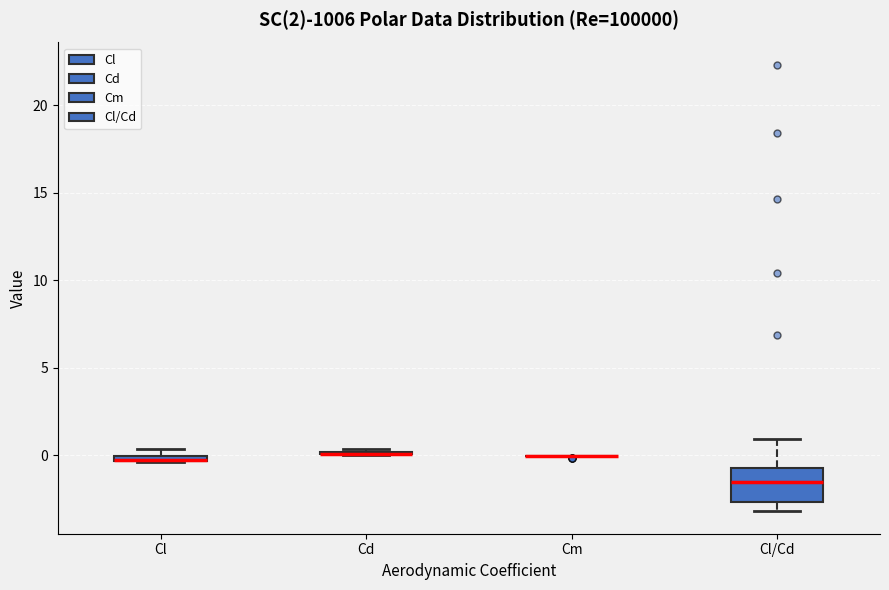

Which box is the tallest, from its lower edge to its upper edge?

Cl/Cd